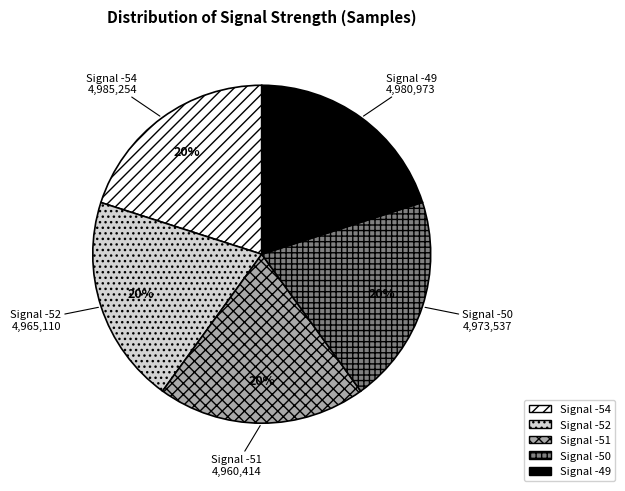

To the nearest percent, what is the average slice percentage?

20%